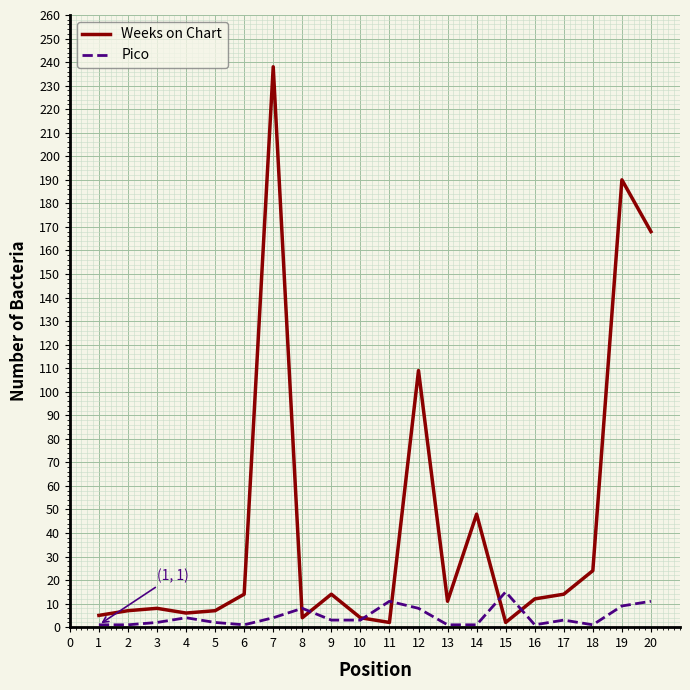

Is the value of Weeks on Chart at 12 greater than the value of Pico at 10?

Yes